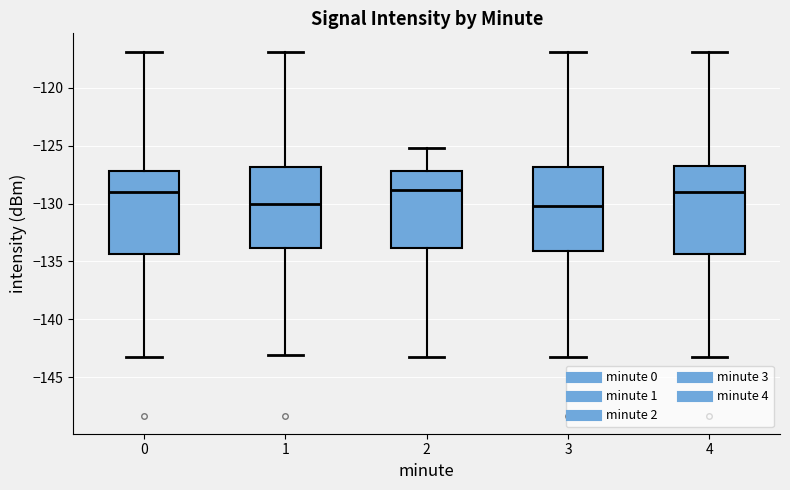

Where does the lower whisker of the box at x = 4 end on the y-axis? The values are not printed on the chart, so give them approximately, as read against the axis.

-143.0